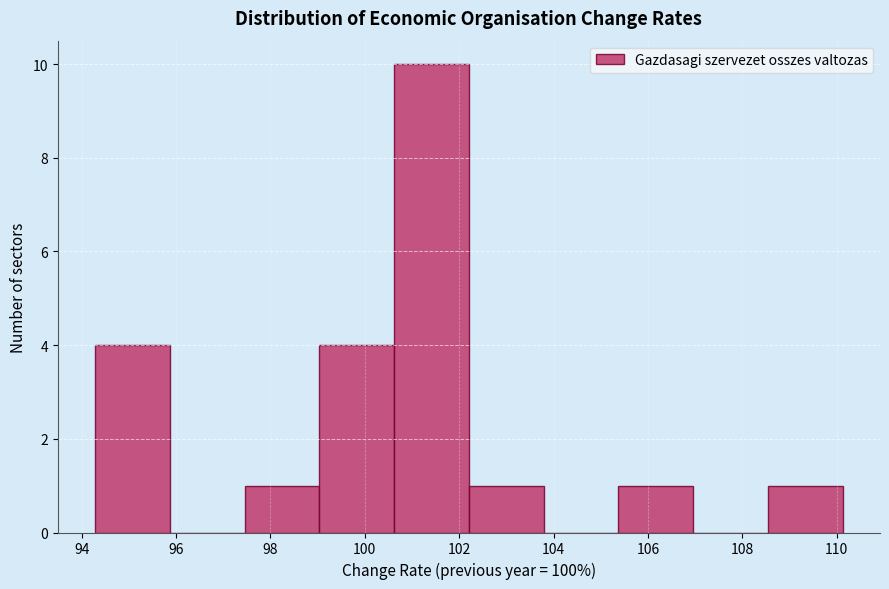

Over which range of the x-axis is the bar tallest?

100.6 to 102.2